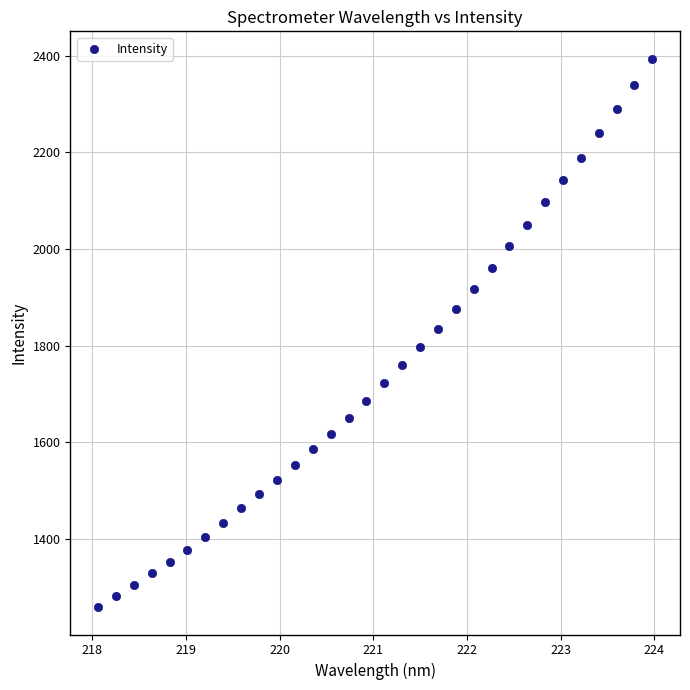

What is the range of X values (max minus min)?

5.9